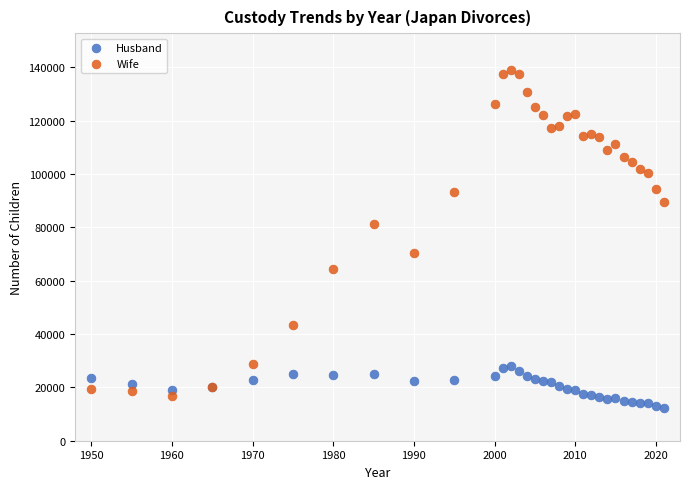

What are all the series names shown in the legend?

Husband, Wife